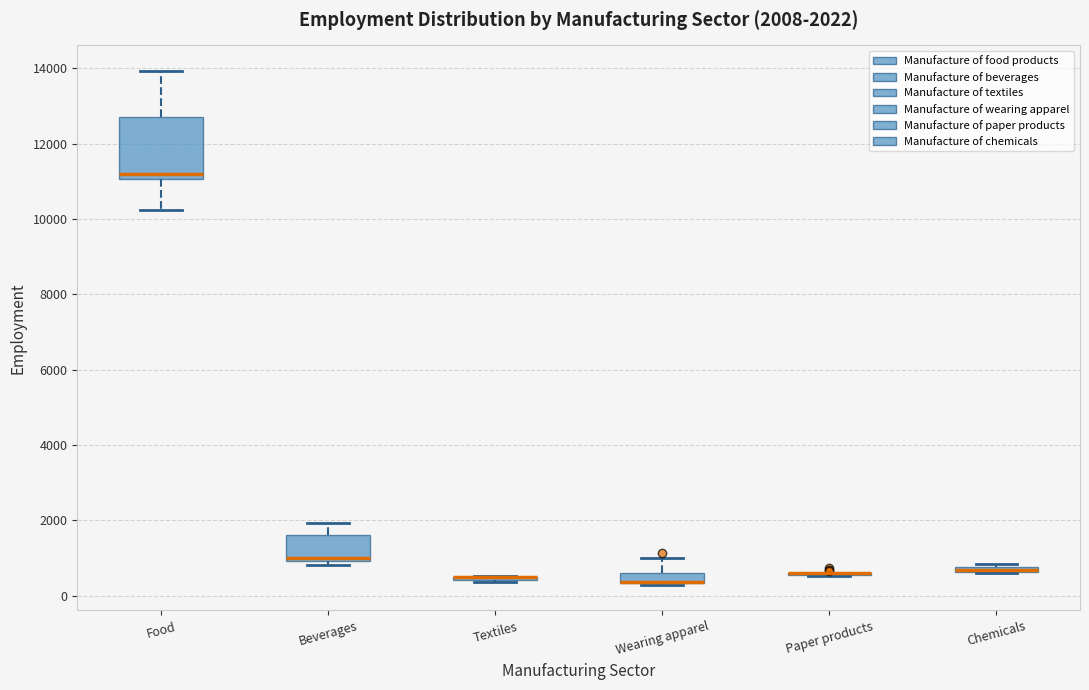

Which box is the tallest, from its lower edge to its upper edge?

Food